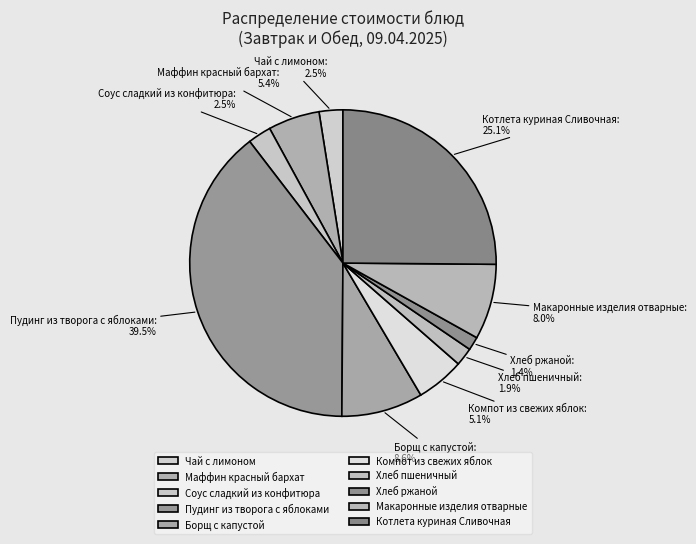

Which slice is the largest?

Пудинг из творога с яблоками